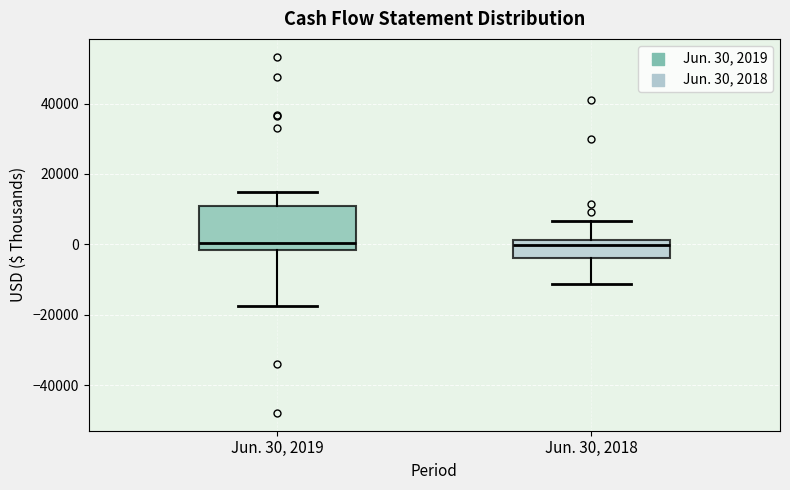

Reading left to right, read every box against the y-axis: the position of its median line, the range the box covers, and the ends of its whiskers. The values are not printed on the chart, so give them approximately, as read against the axis.

Jun. 30, 2019: median 0, box -2000 to 10000, whiskers -18000 to 14000
Jun. 30, 2018: median 0, box -4000 to 2000, whiskers -12000 to 6000